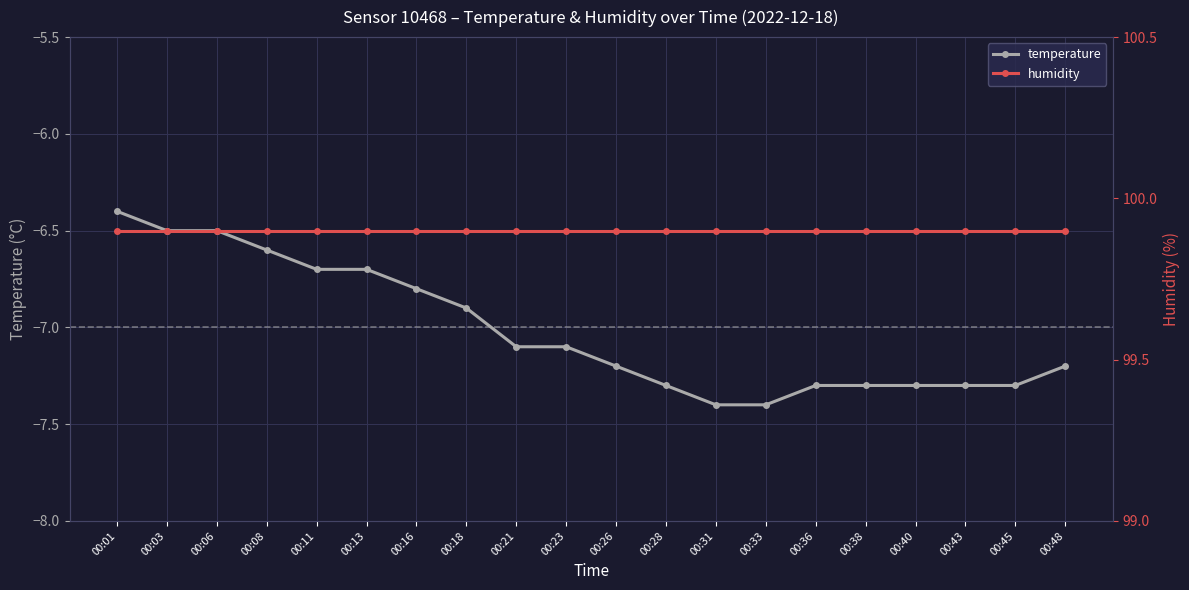

List the labels in order of temperature value, largest first.

00:01, 00:03, 00:06, 00:08, 00:11, 00:13, 00:16, 00:18, 00:21, 00:23, 00:26, 00:48, 00:28, 00:36, 00:38, 00:40, 00:43, 00:45, 00:31, 00:33